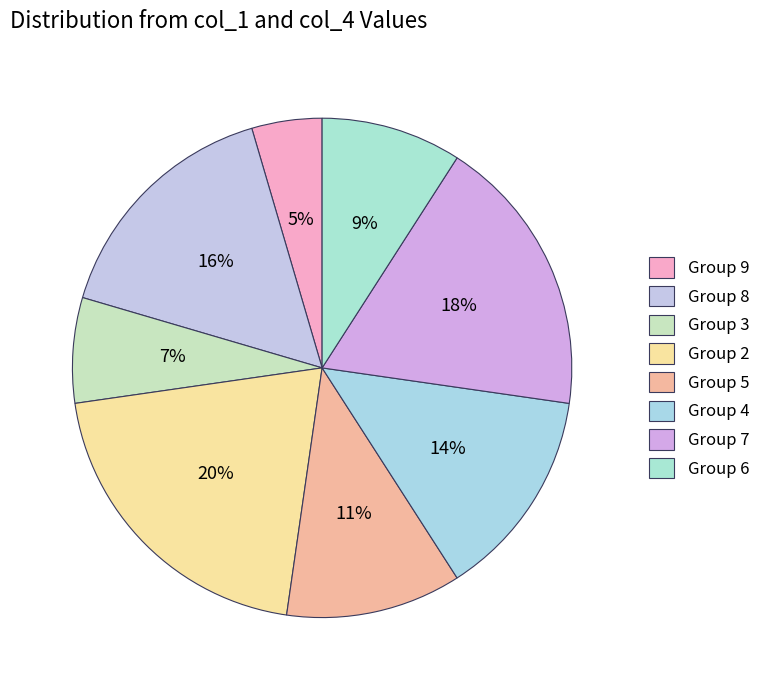

Which slice is the largest?

Group 2